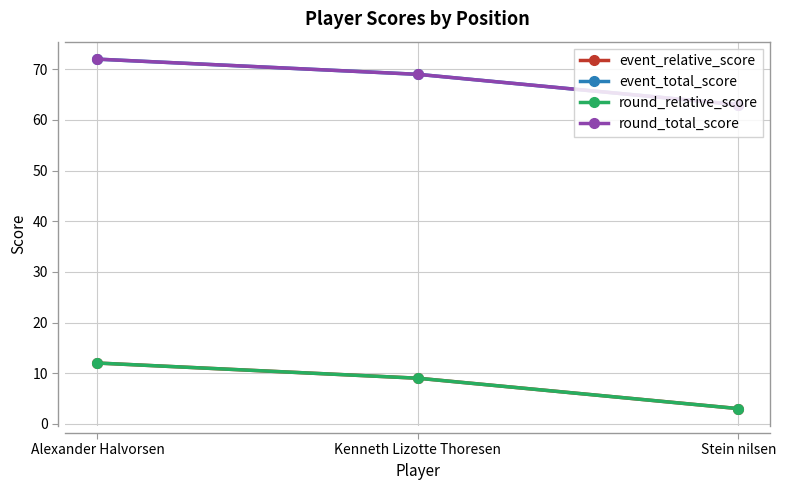

What is the total value across all series at Stein nilsen?

132